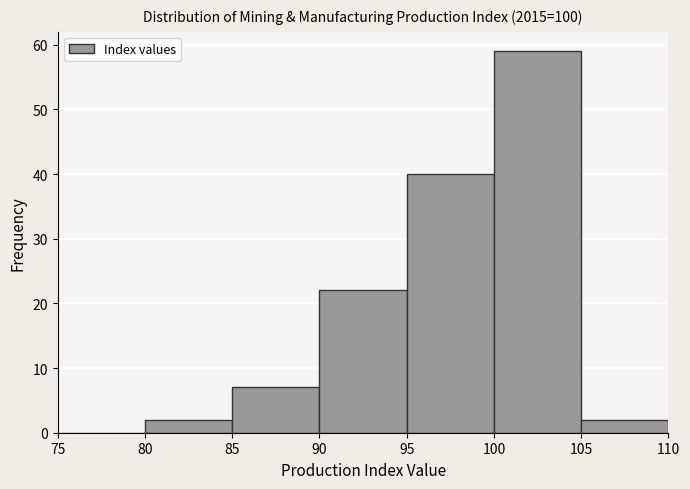

Reading left to right, transcribe this chart: for each bar, give the range it covers on the x-axis and its height. The values are not printed on the chart, so give them approximately, as read against the axis.

75 to 80: 0
80 to 85: 2
85 to 90: 7
90 to 95: 22
95 to 100: 40
100 to 105: 59
105 to 110: 2